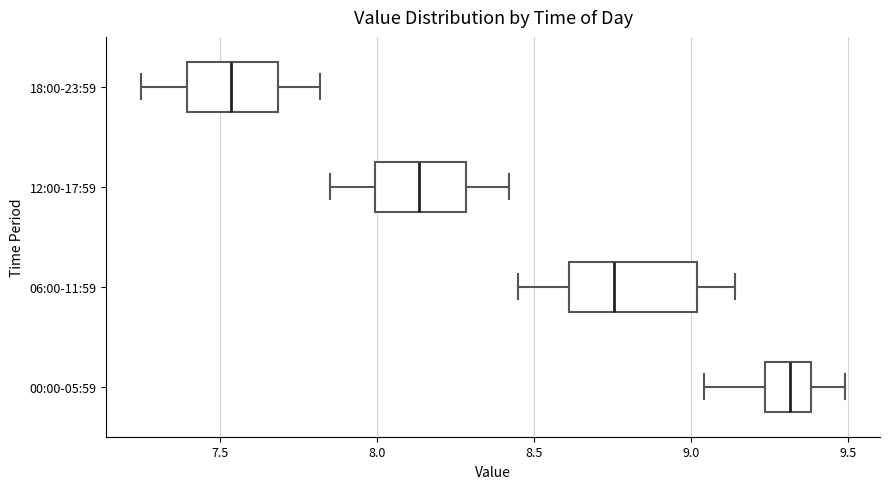

Reading bottom to top, transcribe this box plot: for each box, give where its median line is, the range the box spans, and where its two whiskers end, as read against the x-axis. The values are not printed on the chart, so give them approximately, as read against the axis.

00:00-05:59: median 9.30, box 9.25 to 9.40, whiskers 9.05 to 9.50
06:00-11:59: median 8.75, box 8.60 to 9.00, whiskers 8.45 to 9.15
12:00-17:59: median 8.15, box 8.00 to 8.30, whiskers 7.85 to 8.40
18:00-23:59: median 7.55, box 7.40 to 7.70, whiskers 7.25 to 7.80